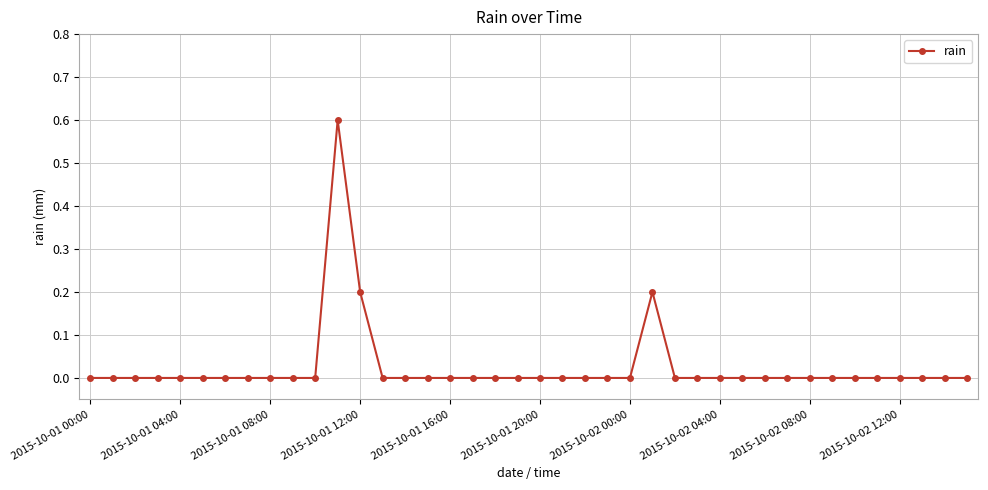

True or false: there are more than 1 points higher than both neighbors.

True